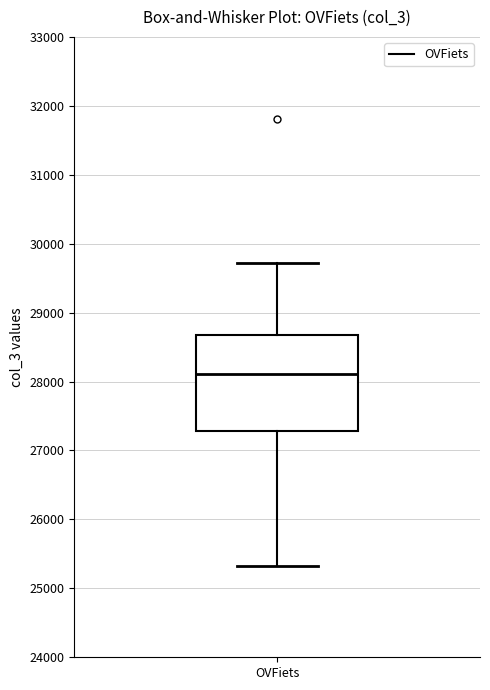

Transcribe this box plot: give where the median line is, the range the box spans, and where the two whiskers end, as read against the y-axis. The values are not printed on the chart, so give them approximately, as read against the axis.

median 28100, box 27300 to 28700, whiskers 25300 to 29700